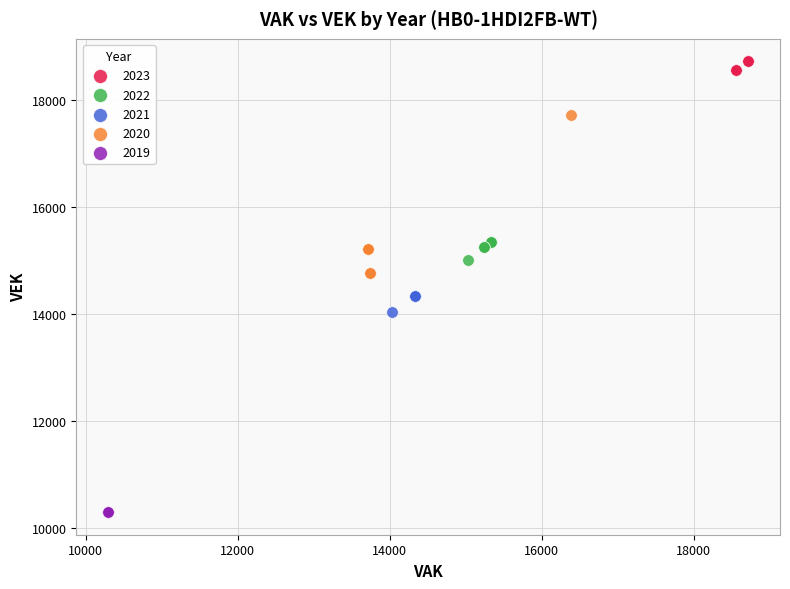

Which series reaches the maximum Y coordinate?

2023